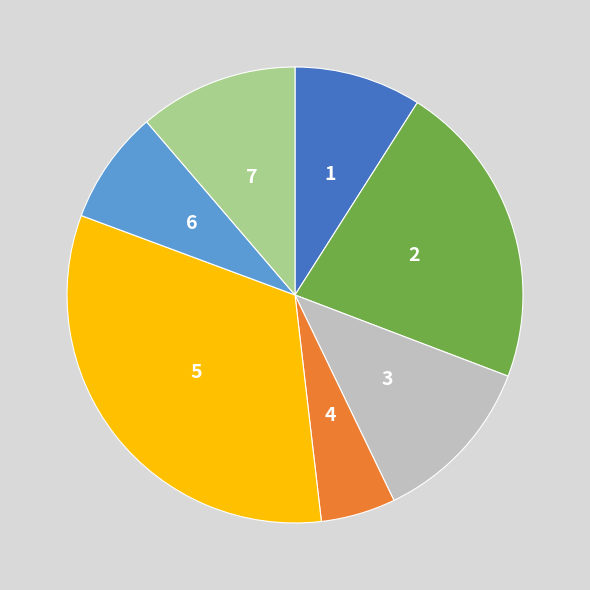

Does any single category account for the majority?

No